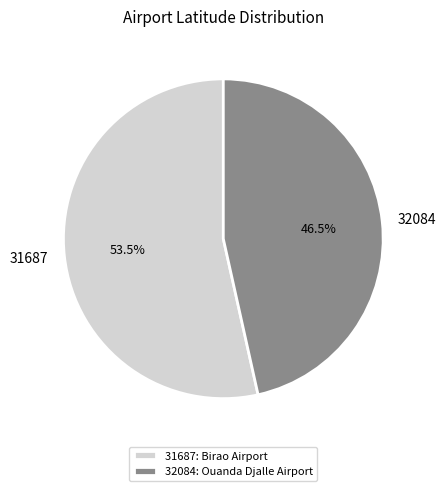

The 32084 slice represents 38% of the pie. True or false?

False